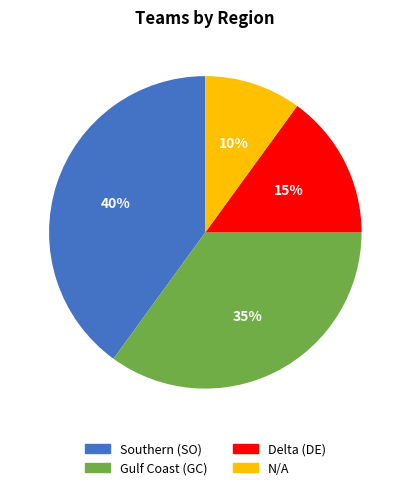

Count the number of slices in the pie.

4